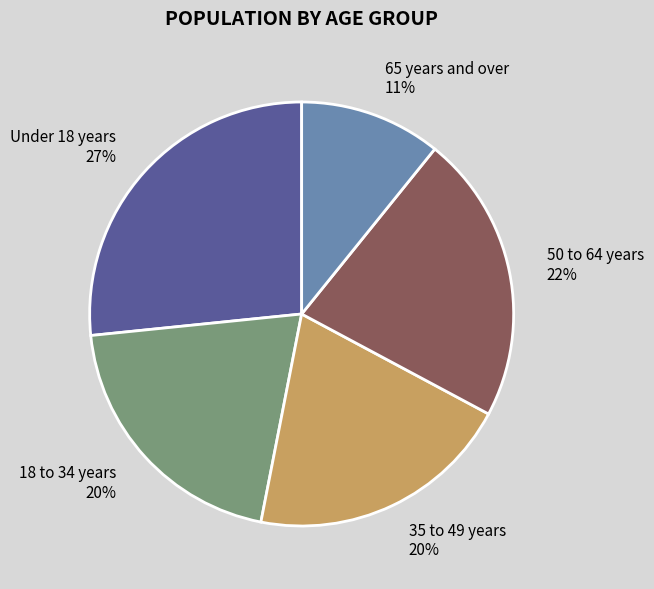

How many segments does this pie chart have?

5